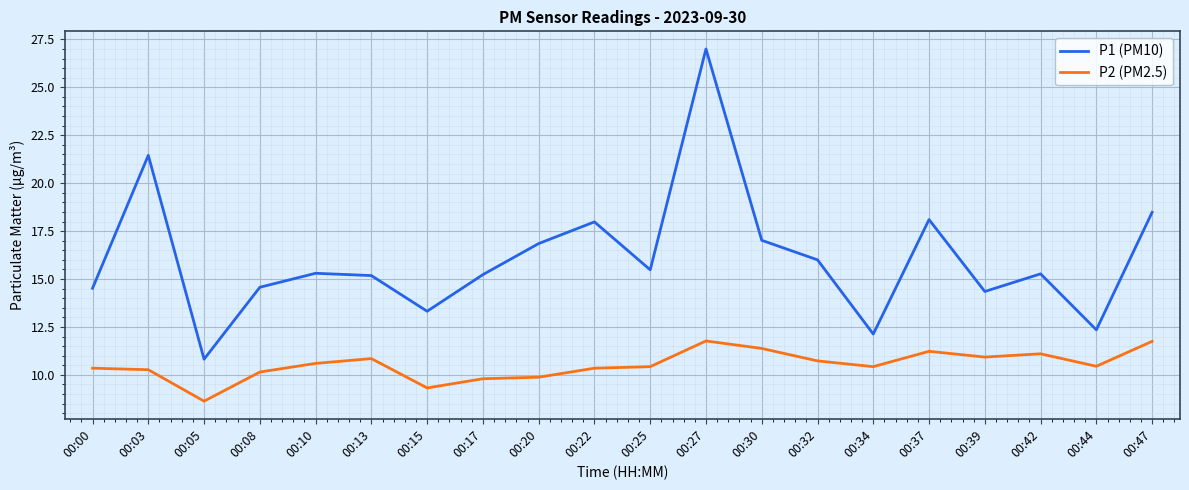

What is the difference between the highest and lowest values at 00:15?

4.0